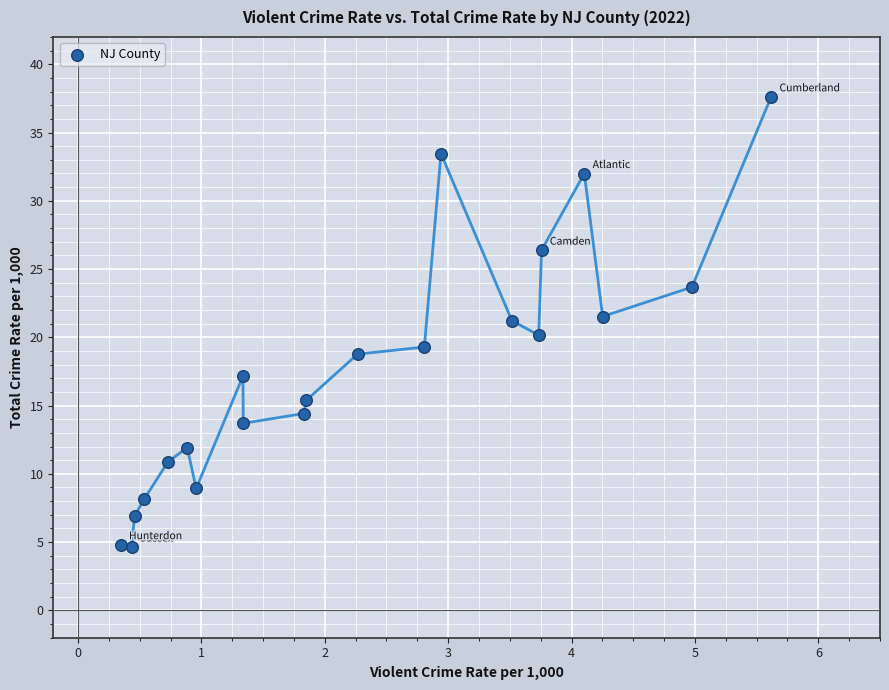

What is the range of Y values (max minus min)?

33.0